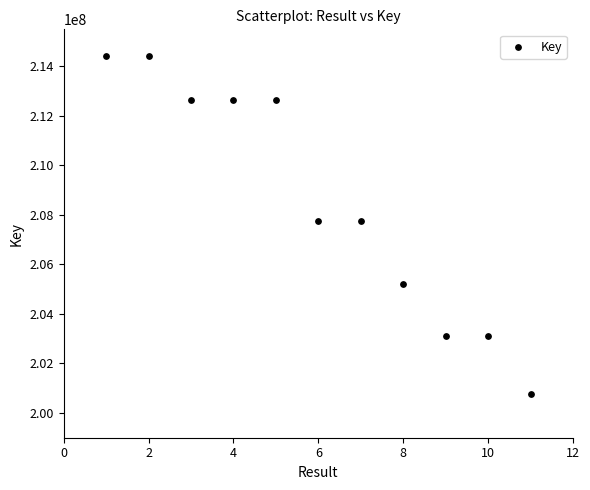

What is the range of Y values (max minus min)?

13659301